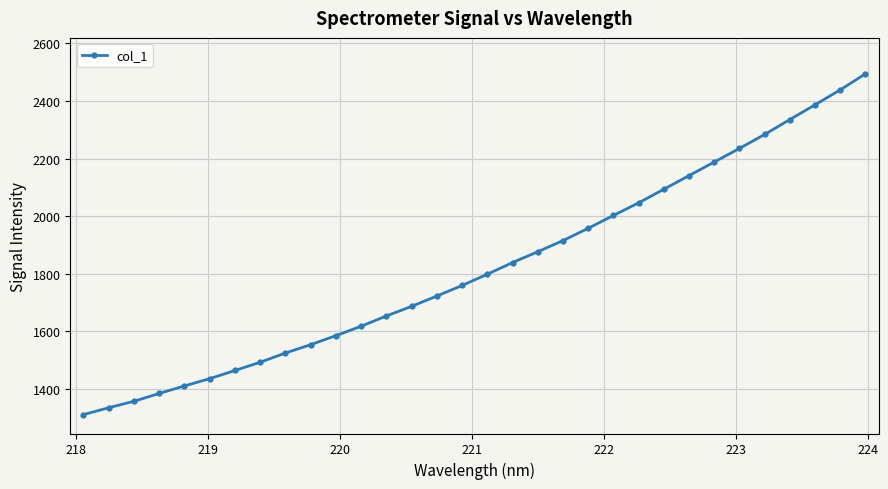

What is the maximum value shown in the chart?

2494.5